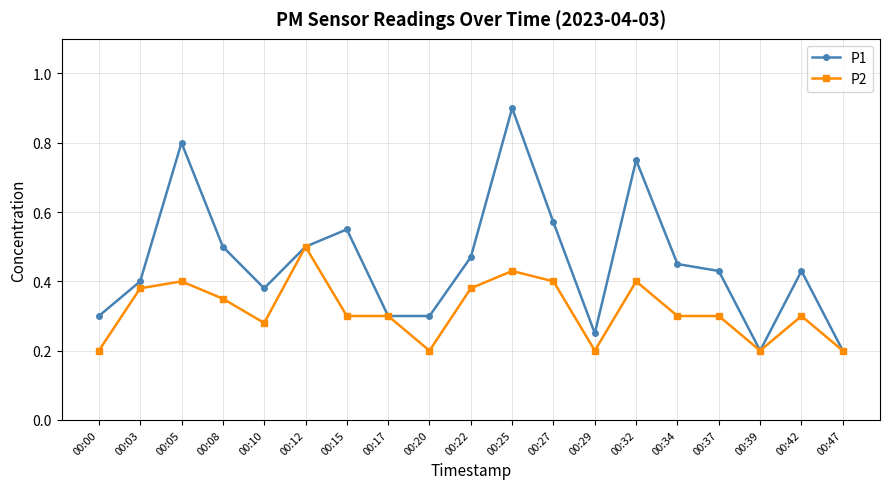

Between 00:00 and 00:03, which series saw the biggest shift?

P2